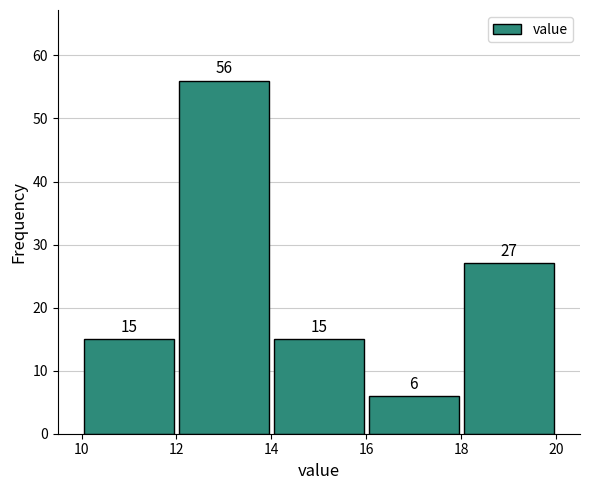

What is the height of the bar covering 18 to 20 on the x-axis?

27